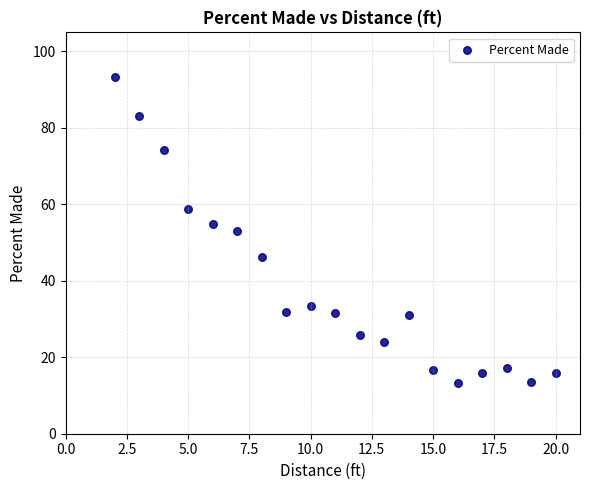

What is the range of X values (max minus min)?

18.0